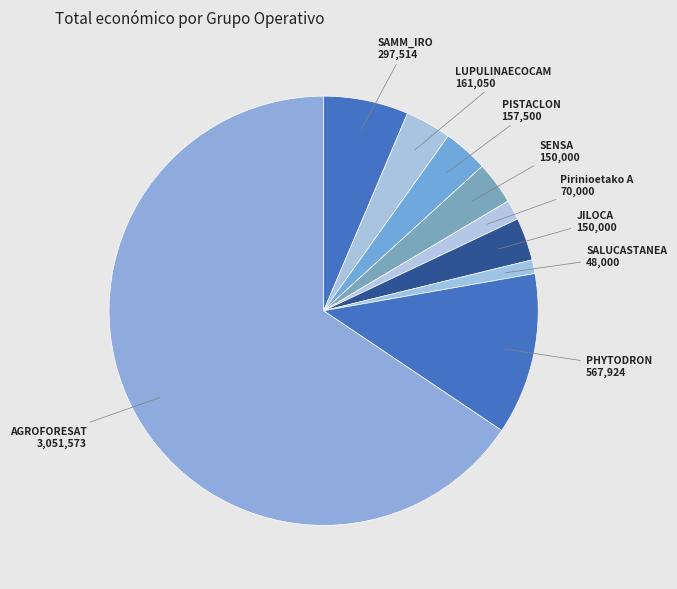

To the nearest percent, what is the average slice percentage?

11%